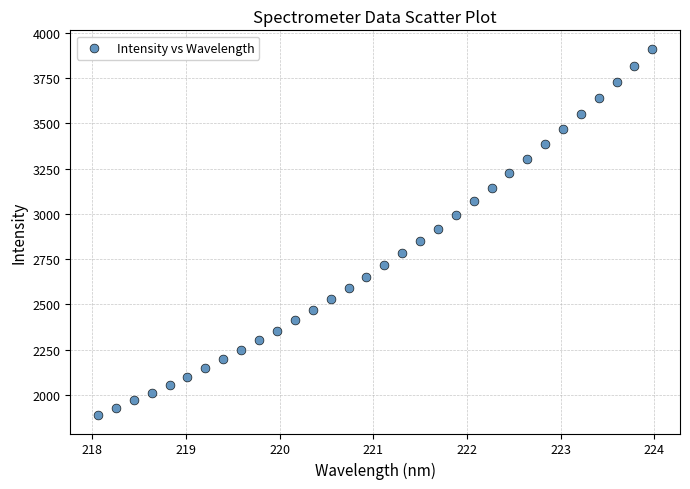

What is the range of Y values (max minus min)?

2023.7